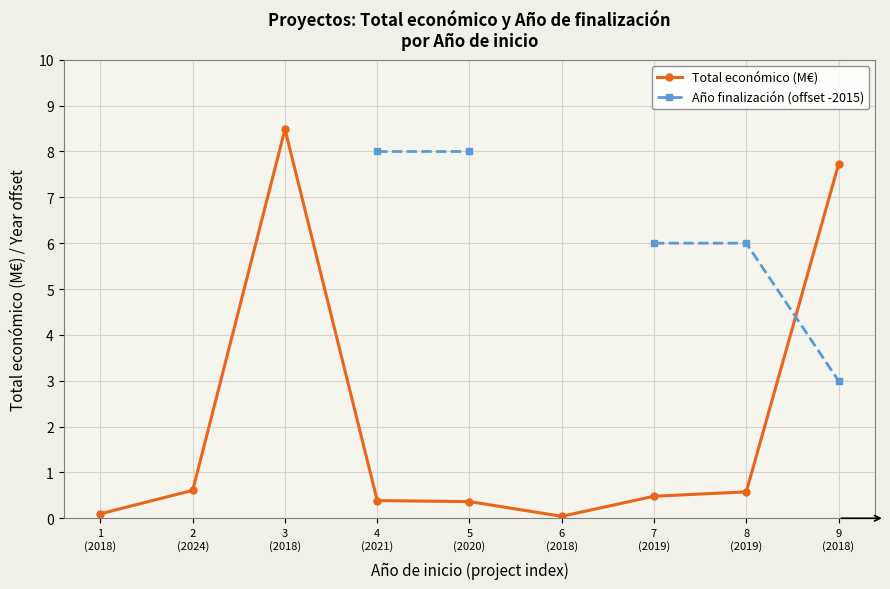

Rank the series at 4
(2021) from lowest to highest value.

Total económico (M€), Año finalización (offset -2015)